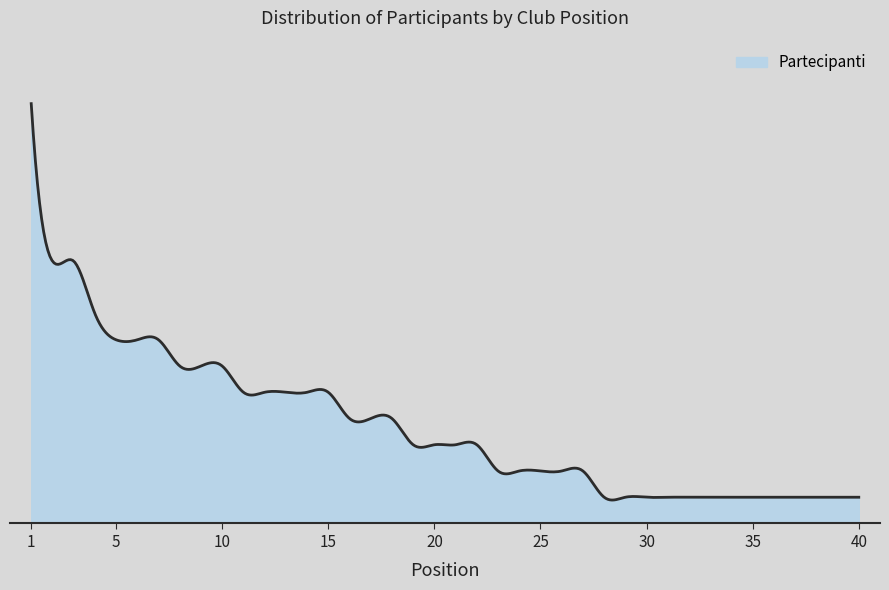

Reading left to right, extract all data points from this chart.

16	10	10	8	7	7	7	6	6	6	5	5	5	5	5	4	4	4	3	3	3	3	2	2	2	2	2	1	1	1	1	1	1	1	1	1	1	1	1	1